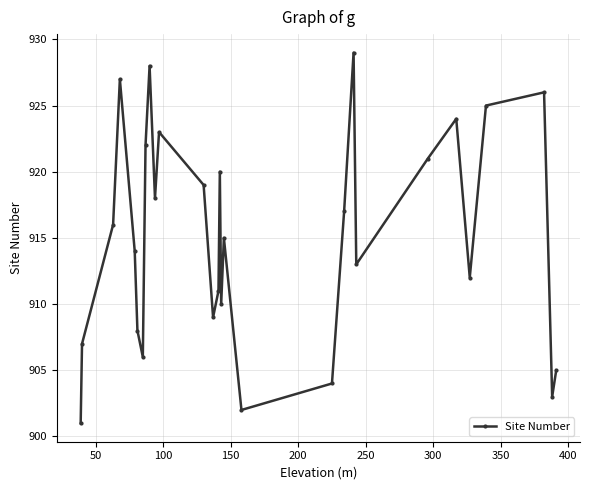

What is the difference between the second highest and second lowest values?

26